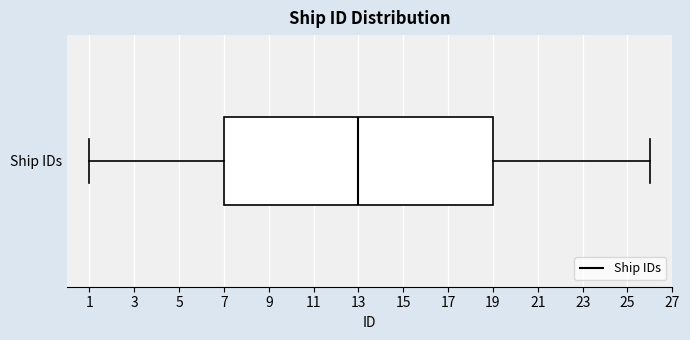

Transcribe this box plot: give where the median line is, the range the box spans, and where the two whiskers end, as read against the x-axis. The values are not printed on the chart, so give them approximately, as read against the axis.

median 13, box 7 to 19, whiskers 1 to 26